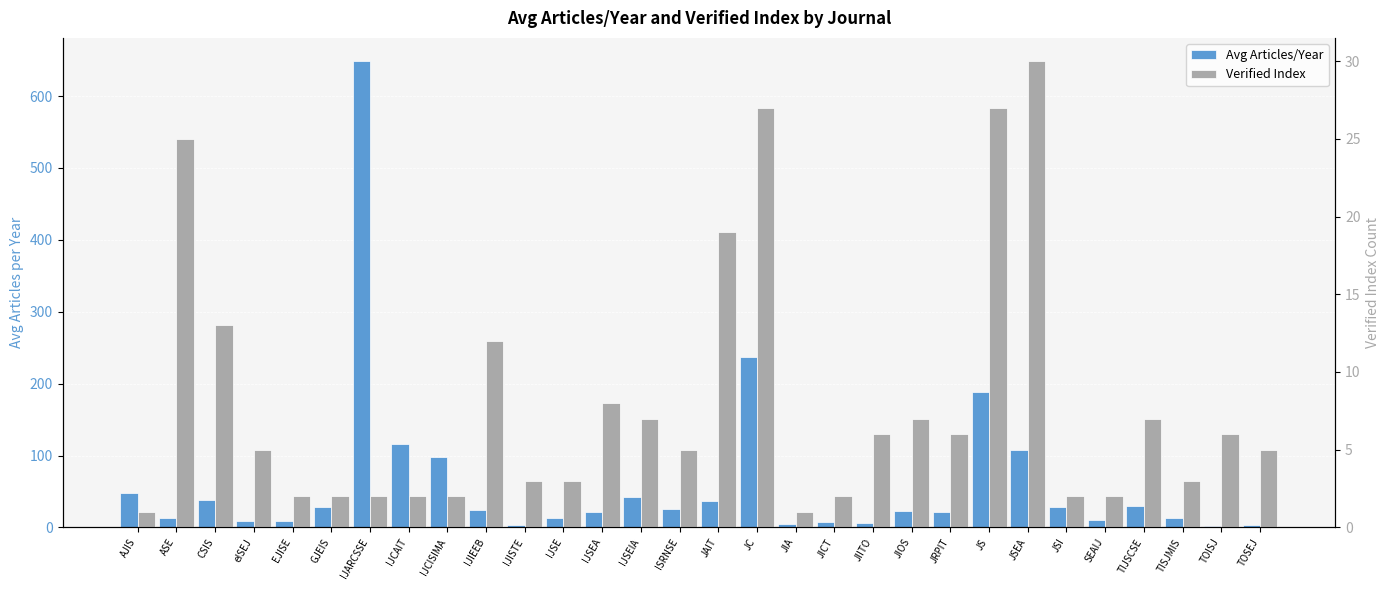

What is the smallest value displayed?

1.0